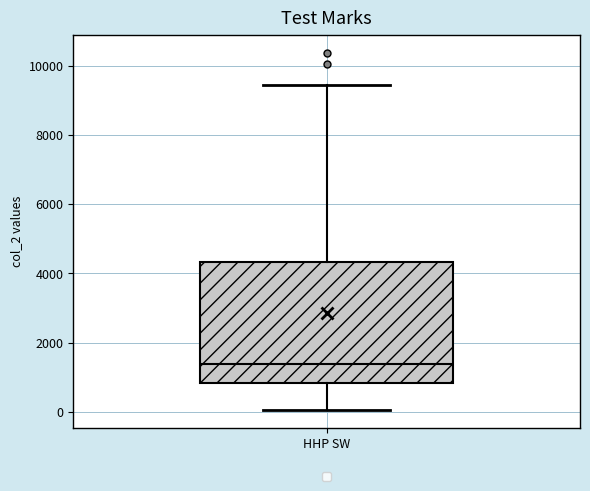

Transcribe this box plot: give where the median line is, the range the box spans, and where the two whiskers end, as read against the y-axis. The values are not printed on the chart, so give them approximately, as read against the axis.

median 1400, box 800 to 4400, whiskers 0 to 9400